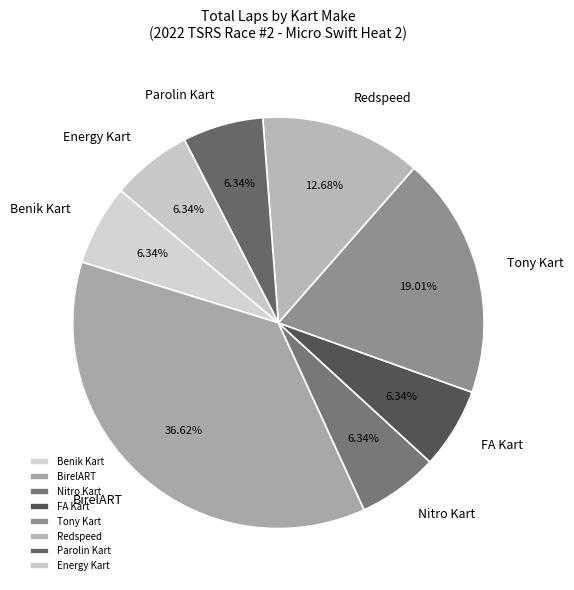

Count the number of slices in the pie.

8